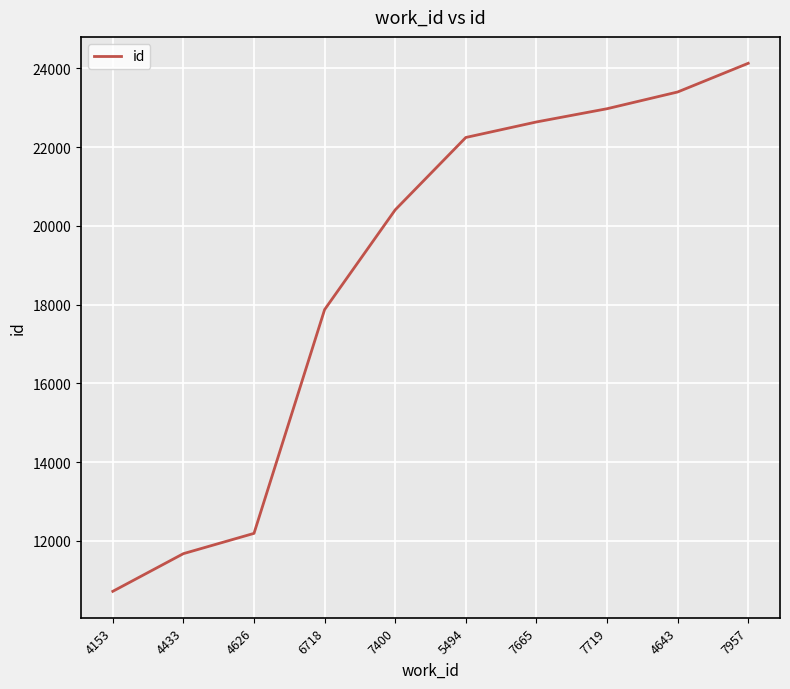

True or false: the data shows 4951 at 4153.

False